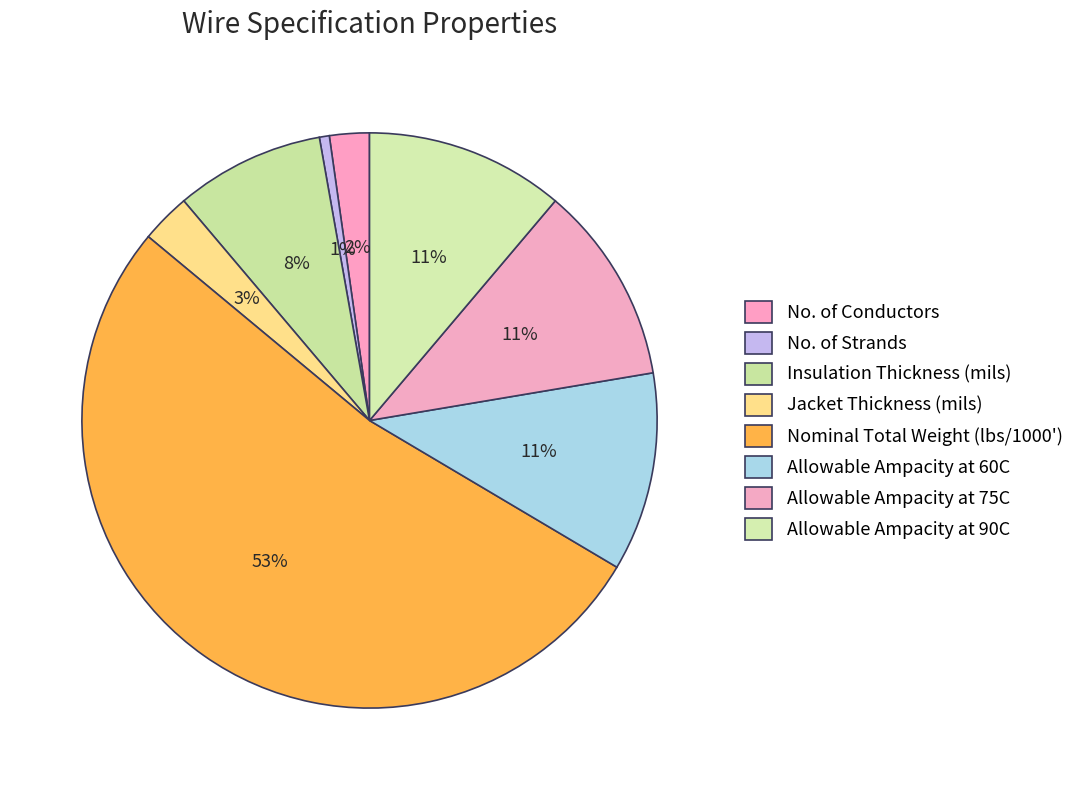

Count the number of slices in the pie.

8